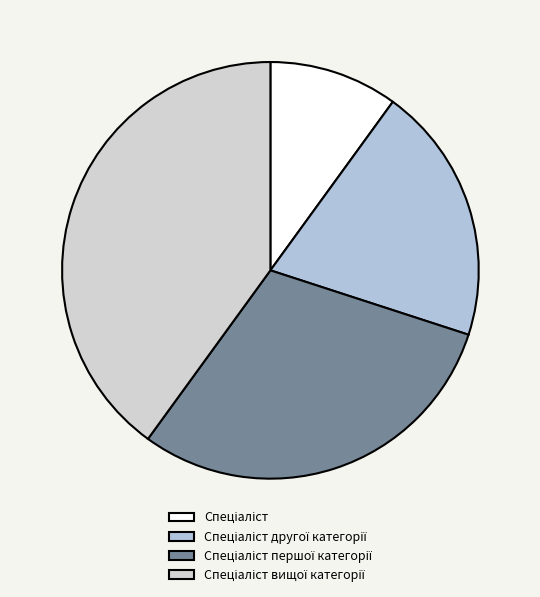

Which category has the smallest portion of the pie?

Спеціаліст